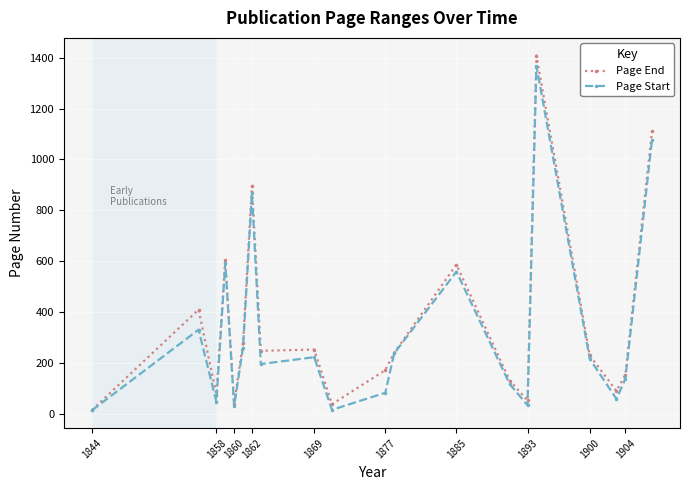

How many interior local peaks does the Page Start series have?

6